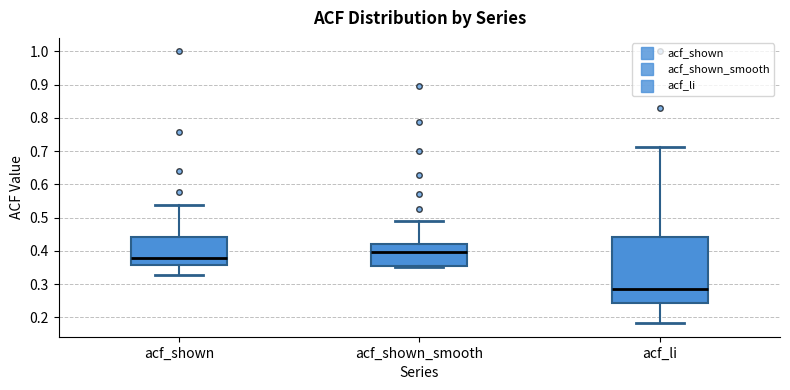

Which box has the highest median line?

acf_shown_smooth